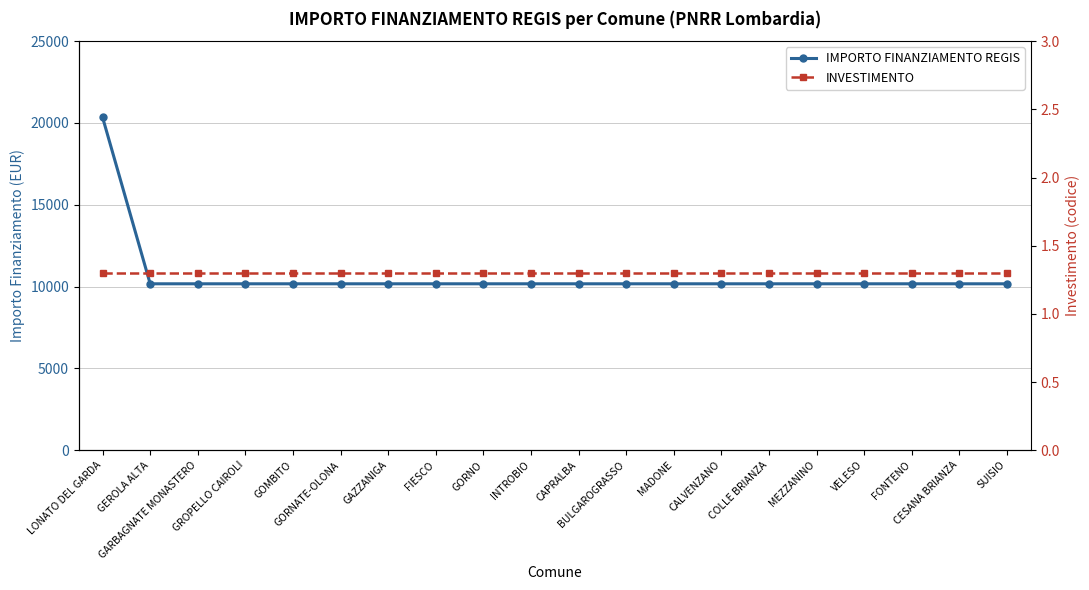

What is the difference between the highest and lowest values at VELESO?

10170.7